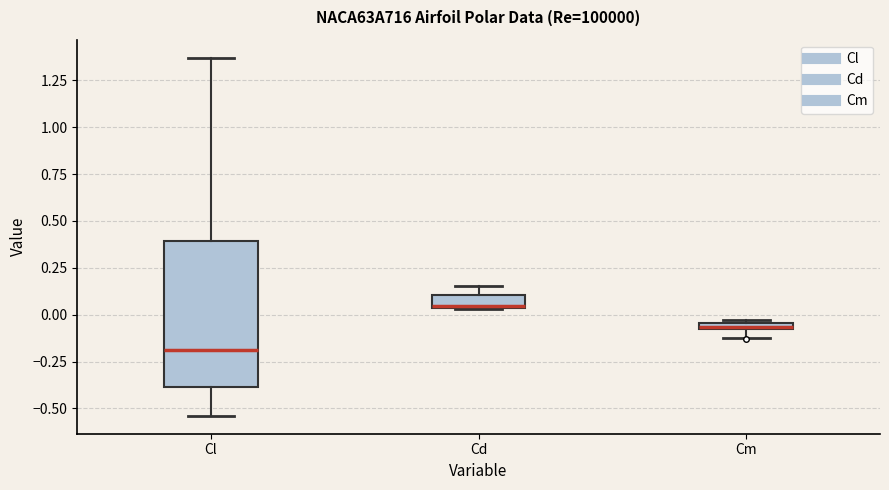

Where is the lower edge of the box for Cl on the y-axis? The values are not printed on the chart, so give them approximately, as read against the axis.

-0.40